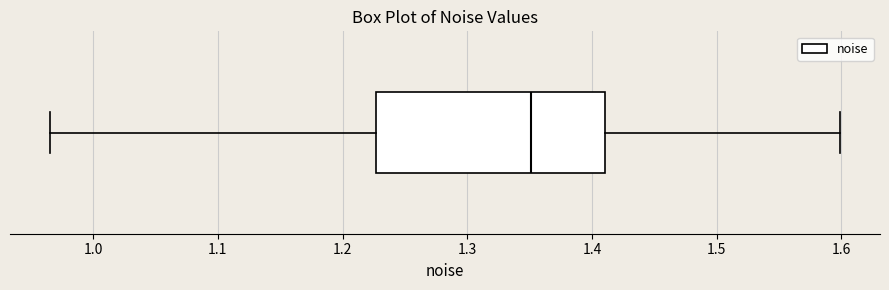

Read this box plot against the x-axis: the position of the median line, the range covered by the box, and the ends of both whiskers. The values are not printed on the chart, so give them approximately, as read against the axis.

median 1.35, box 1.23 to 1.41, whiskers 0.97 to 1.60